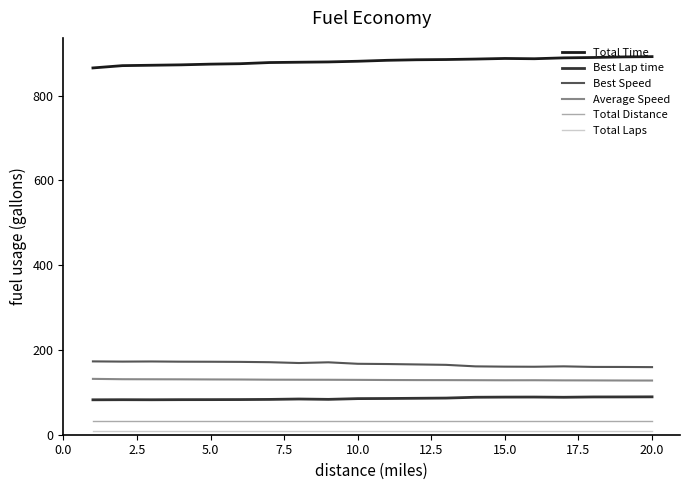

How many categories are shown in the chart?

20